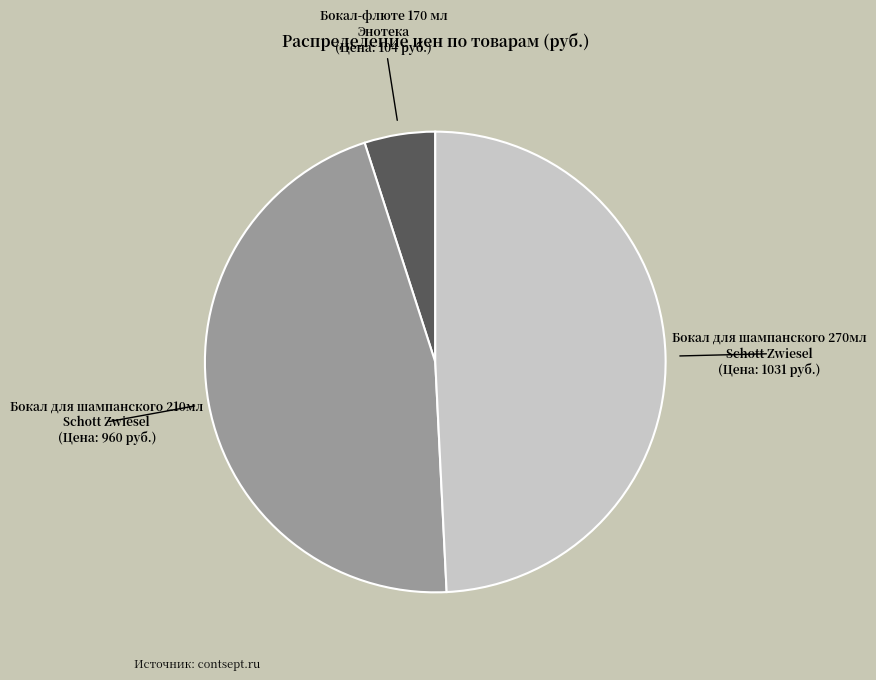

Is there a majority slice in this chart?

No